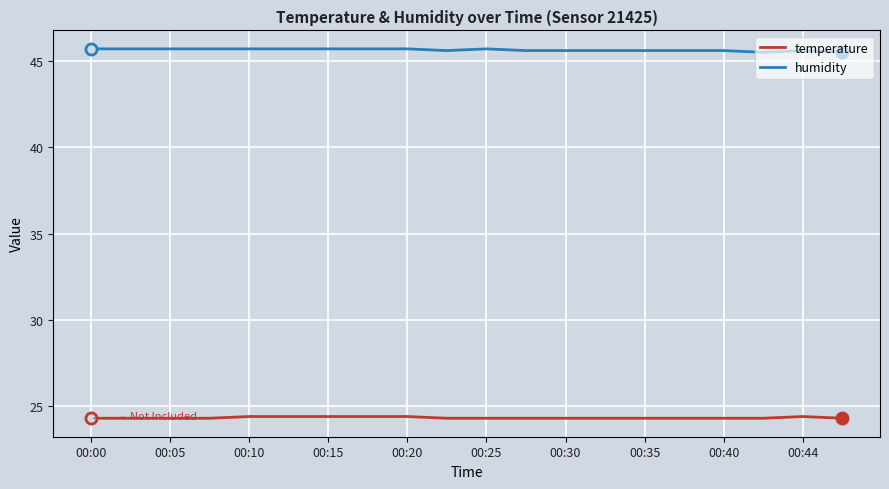

Reading left to right, what are all the values shown in this chart?

temperature: 24.3	24.3	24.3	24.3	24.4	24.4	24.4	24.4	24.4	24.3	24.3	24.3	24.3	24.3	24.3	24.3	24.3	24.3	24.4	24.3
humidity: 45.7	45.7	45.7	45.7	45.7	45.7	45.7	45.7	45.7	45.6	45.7	45.6	45.6	45.6	45.6	45.6	45.6	45.5	45.6	45.5